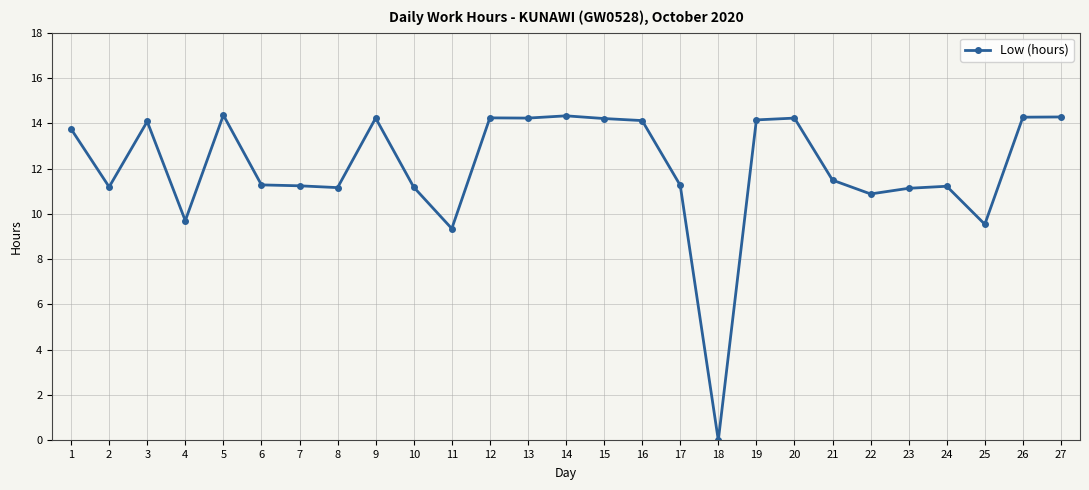

What is the value of the 9th point from the left?

14.2